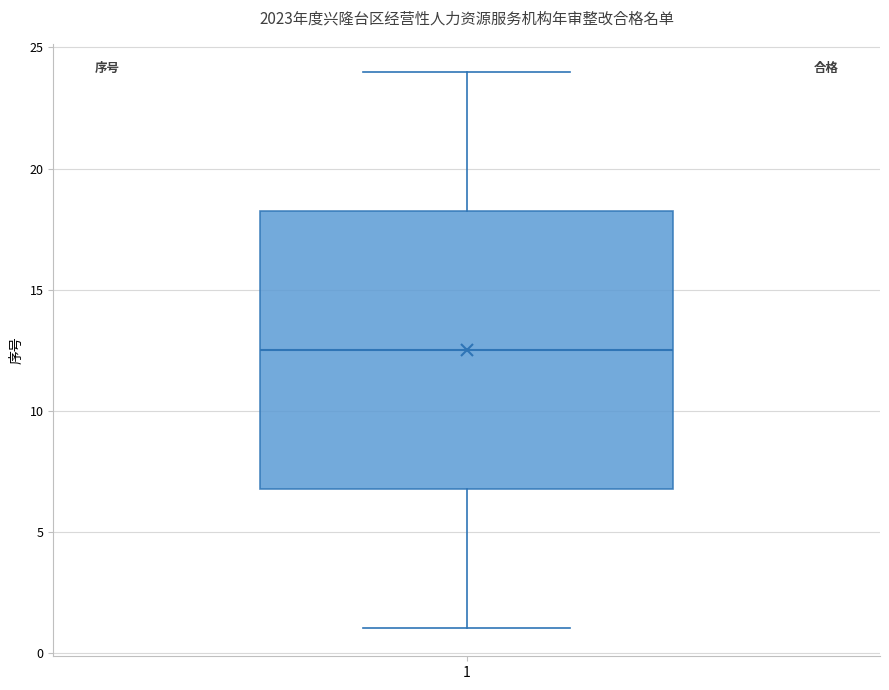

Transcribe this box plot: give where the median line is, the range the box spans, and where the two whiskers end, as read against the y-axis. The values are not printed on the chart, so give them approximately, as read against the axis.

median 12.5, box 7.0 to 18.5, whiskers 1.0 to 24.0